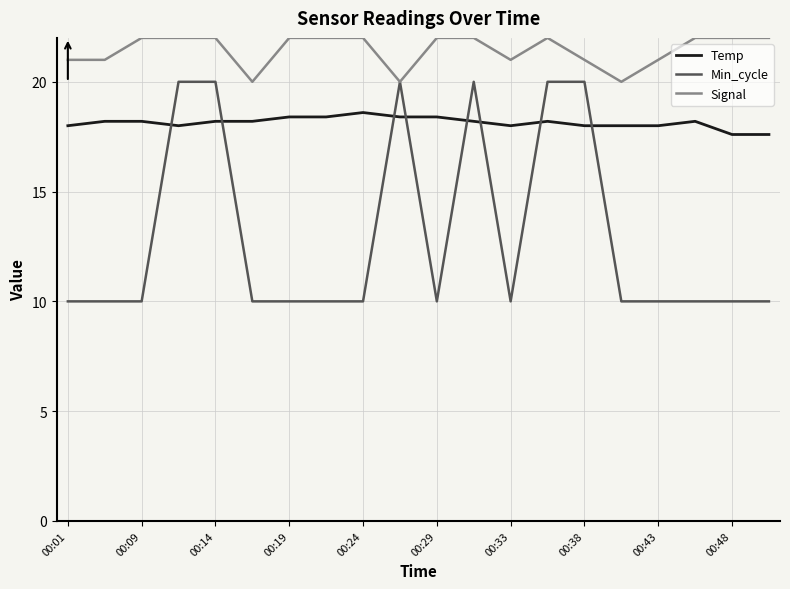

List the series in order of their peak value, lowest first.

Temp, Min_cycle, Signal